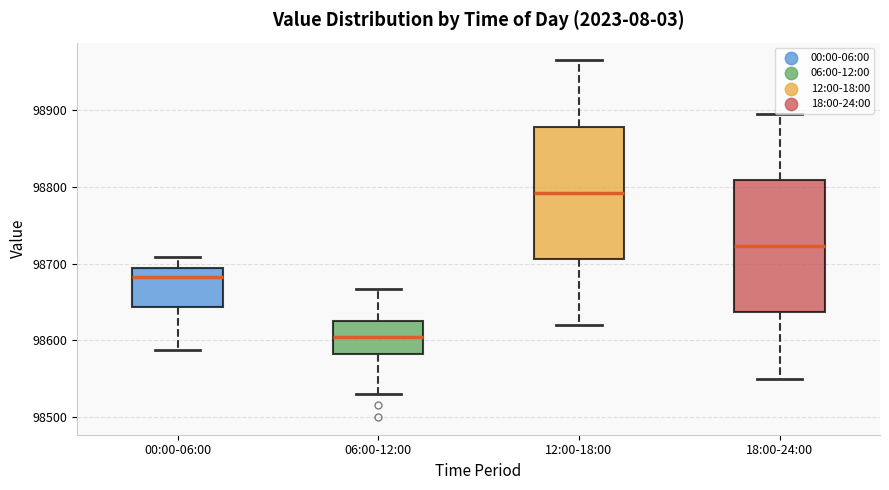

Reading left to right, read every box against the y-axis: the position of its median line, the range the box covers, and the ends of its whiskers. The values are not printed on the chart, so give them approximately, as read against the axis.

00:00-06:00: median 98680, box 98640 to 98690, whiskers 98590 to 98710
06:00-12:00: median 98600, box 98580 to 98620, whiskers 98530 to 98670
12:00-18:00: median 98790, box 98710 to 98880, whiskers 98620 to 98970
18:00-24:00: median 98720, box 98640 to 98810, whiskers 98550 to 98900